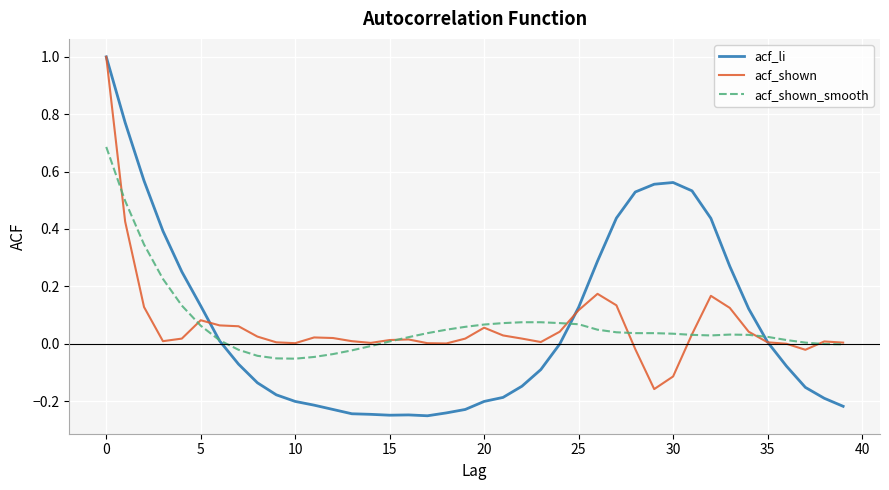

What are all the series names shown in the legend?

acf_li, acf_shown, acf_shown_smooth